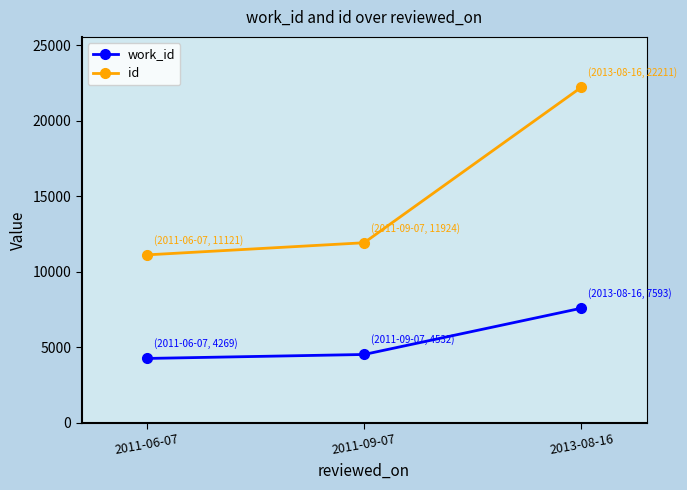

What value does the work_id series have at 2013-08-16?

7593